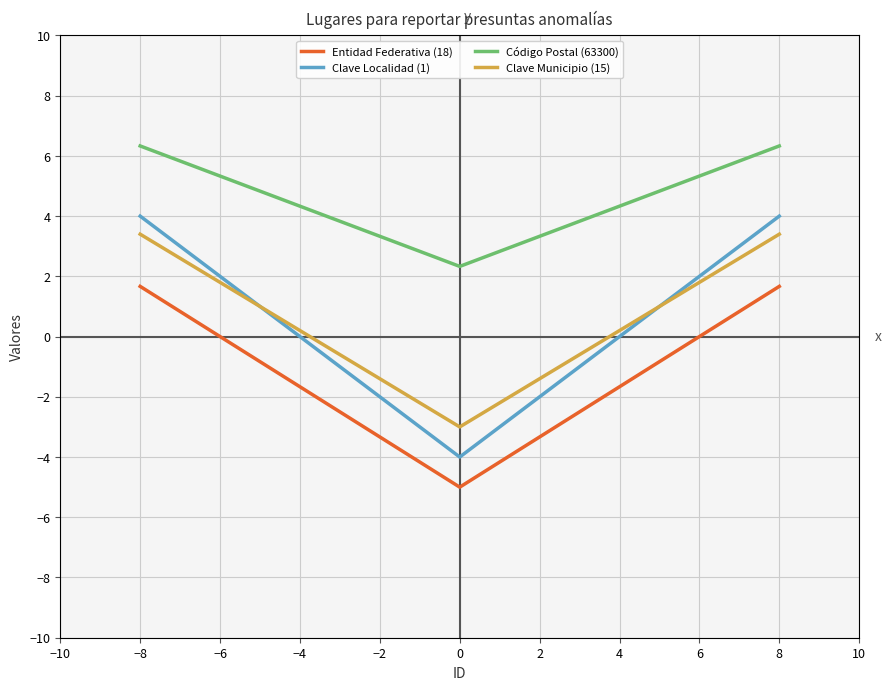

Which series has the largest total across all categories?

Código Postal (63300)